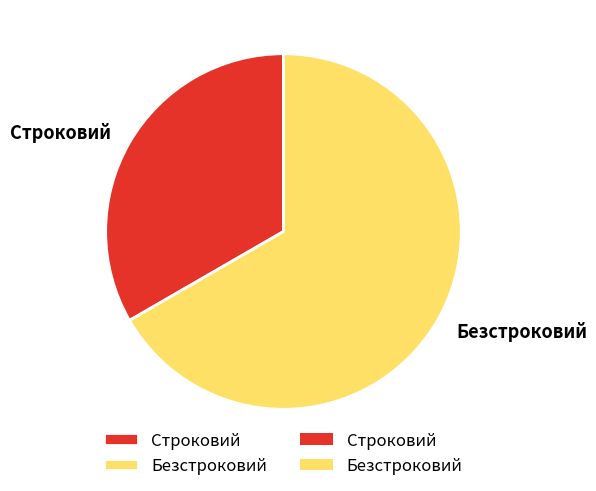

What is the ratio of the value at Строковий to the value at Безстроковий?

0.5